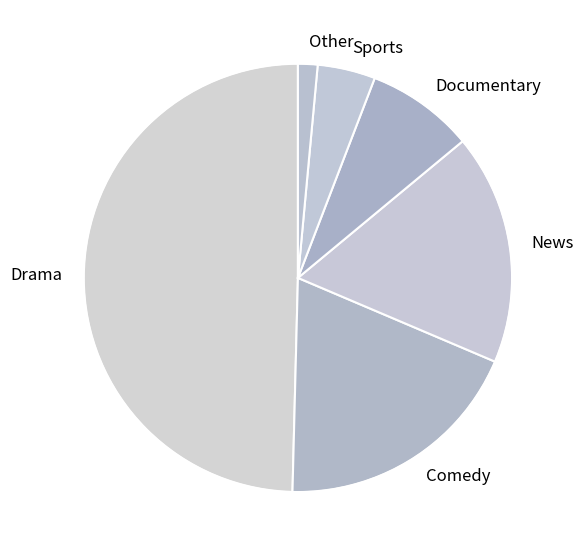

True or false: Other accounts for 1% of the total.

True